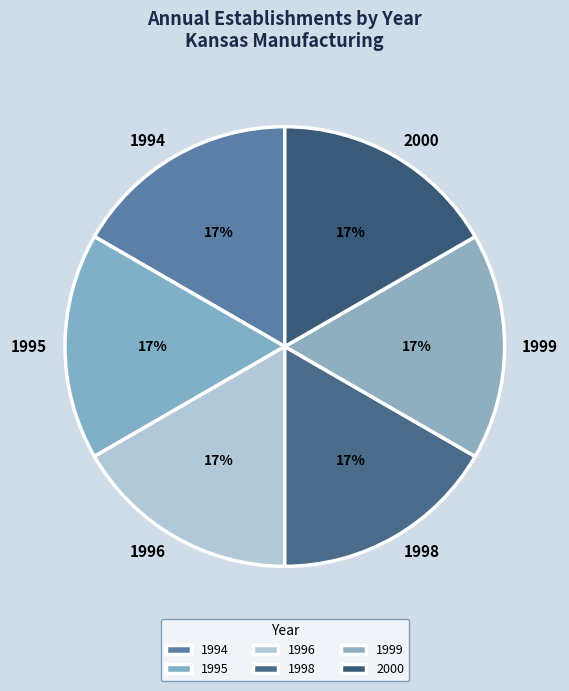

Approximately how many times larger is the value at 1998 compared to 1995?

1.0